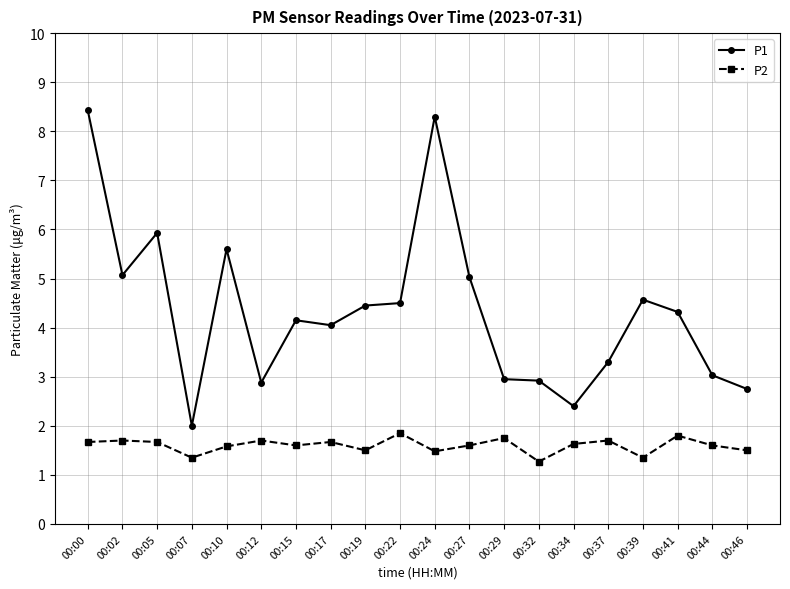

List the series in order of their peak value, highest first.

P1, P2